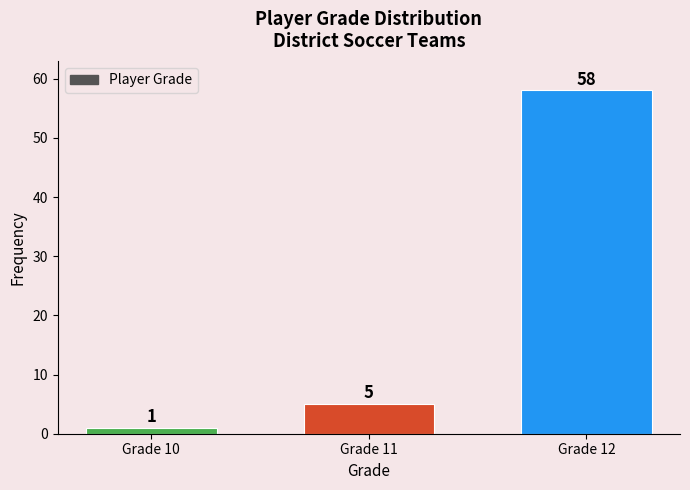

Reading left to right, transcribe all the data shown in this chart.

Grade 10=1	Grade 11=5	Grade 12=58